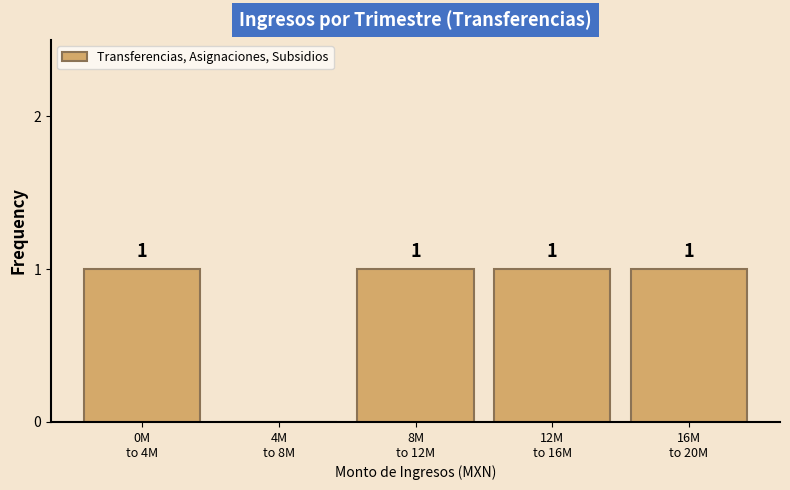

What is the sum of all values?

4